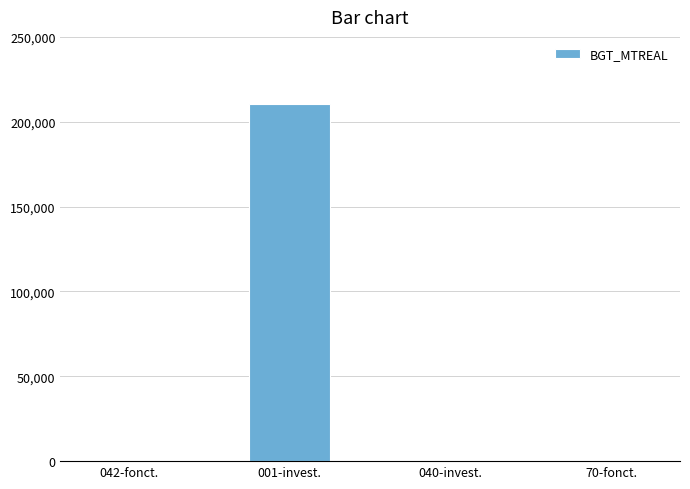

How many data points does each series have?

4